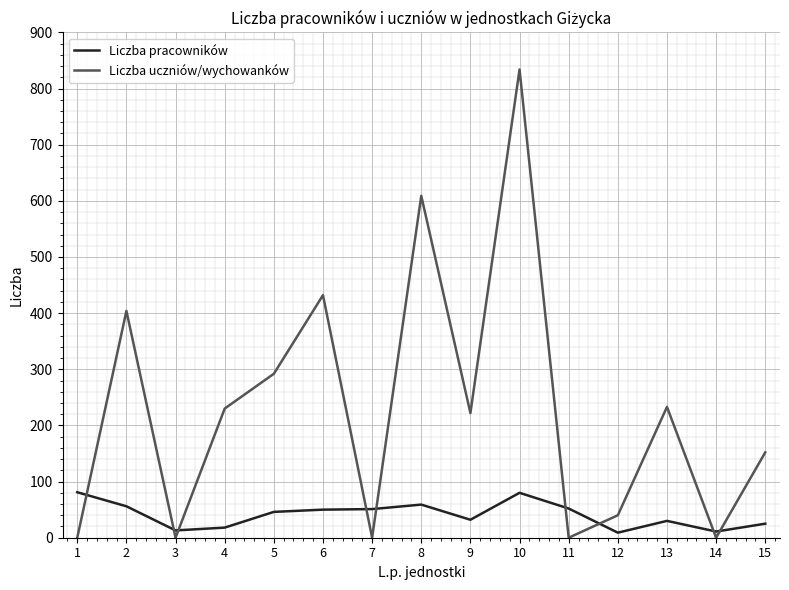

What is the maximum value shown in the chart?

834